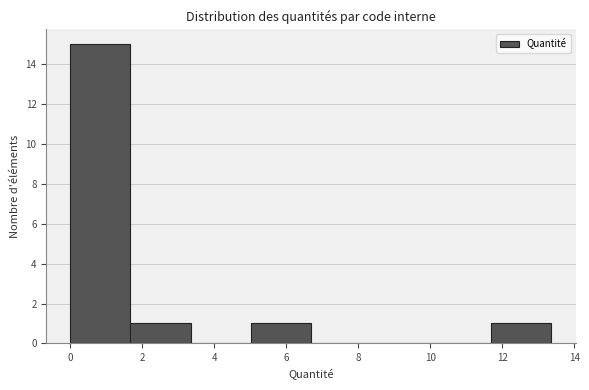

Reading left to right, list every bar in this chart as the range it spans on the x-axis followed by its height. Neither the bar edges nor the heights are printed on the chart, so give them approximately, as read against the axes.

0.0 to 1.6: 15
1.6 to 3.4: 1
3.4 to 5.0: 0
5.0 to 6.6: 1
6.6 to 8.4: 0
8.4 to 10.0: 0
10.0 to 11.6: 0
11.6 to 13.4: 1